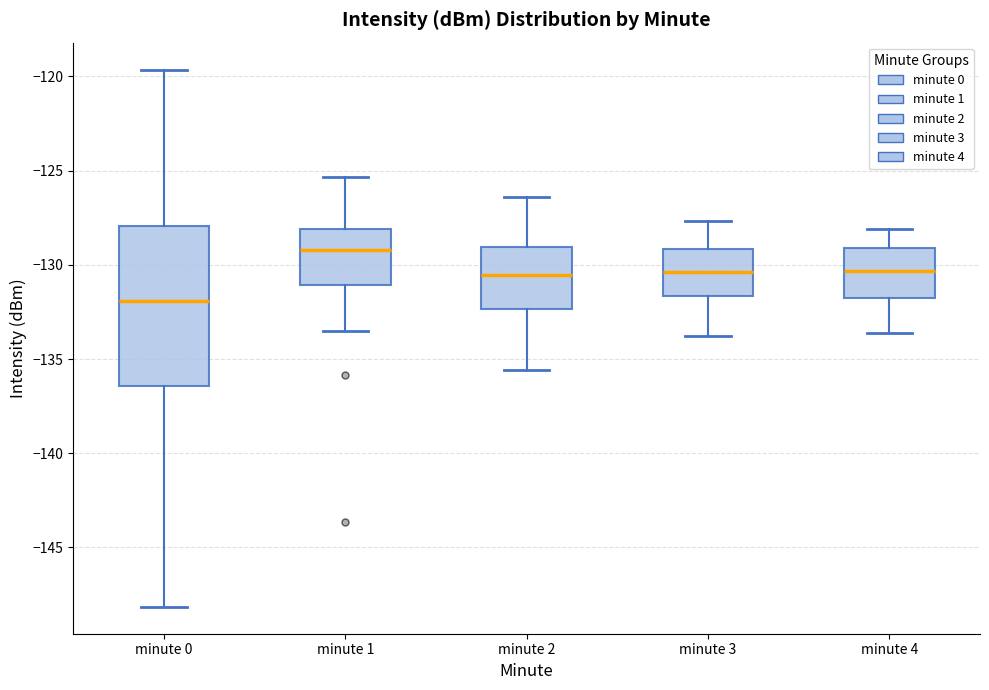

Reading left to right, read every box against the y-axis: the position of its median line, the range the box covers, and the ends of its whiskers. The values are not printed on the chart, so give them approximately, as read against the axis.

minute 0: median -132.0, box -136.5 to -128.0, whiskers -148.0 to -119.5
minute 1: median -129.0, box -131.0 to -128.0, whiskers -133.5 to -125.5
minute 2: median -130.5, box -132.5 to -129.0, whiskers -135.5 to -126.5
minute 3: median -130.5, box -131.5 to -129.0, whiskers -134.0 to -127.5
minute 4: median -130.5, box -132.0 to -129.0, whiskers -133.5 to -128.0